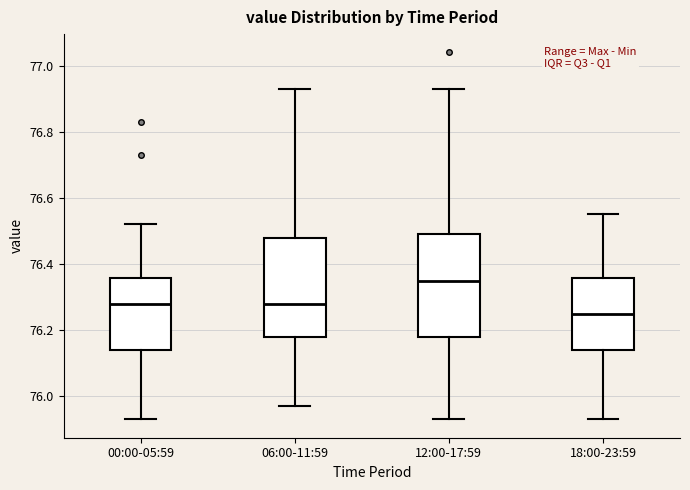

Reading left to right, transcribe this box plot: for each box, give where its median line is, the range the box spans, and where its two whiskers end, as read against the y-axis. The values are not printed on the chart, so give them approximately, as read against the axis.

00:00-05:59: median 76.28, box 76.14 to 76.36, whiskers 75.94 to 76.52
06:00-11:59: median 76.28, box 76.18 to 76.48, whiskers 75.98 to 76.94
12:00-17:59: median 76.36, box 76.18 to 76.50, whiskers 75.94 to 76.94
18:00-23:59: median 76.26, box 76.14 to 76.36, whiskers 75.94 to 76.56